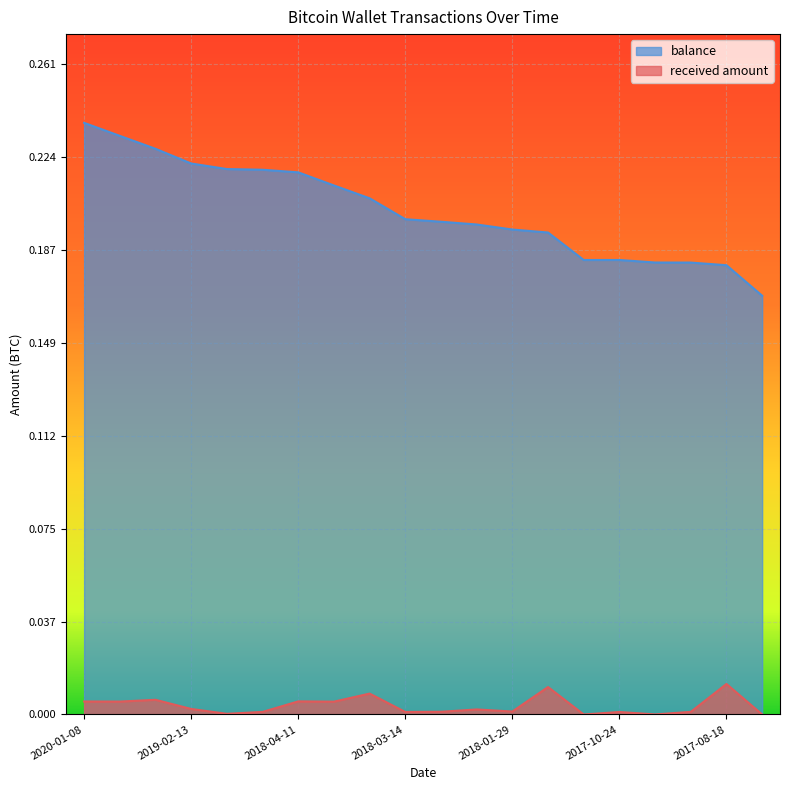

Which series changed the most between 2019-12-09 and 2017-08-18?

balance